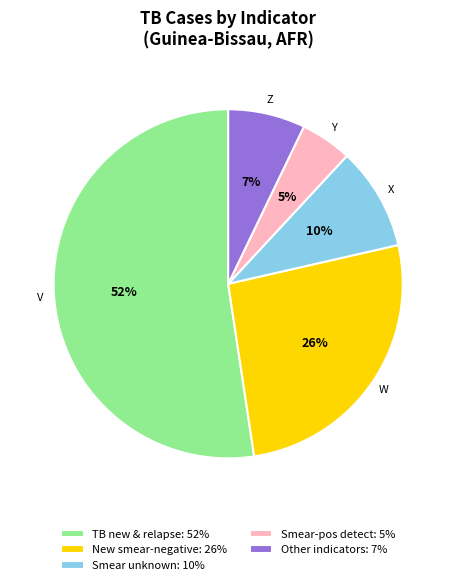

Is it true that Other indicators: 7% is 7% of the pie?

True